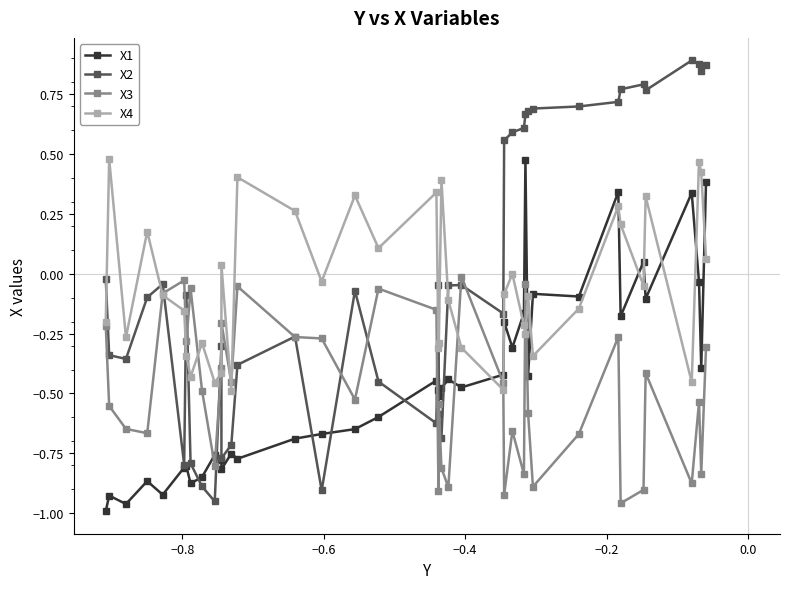

Which series has the largest range (max minus min)?

X2